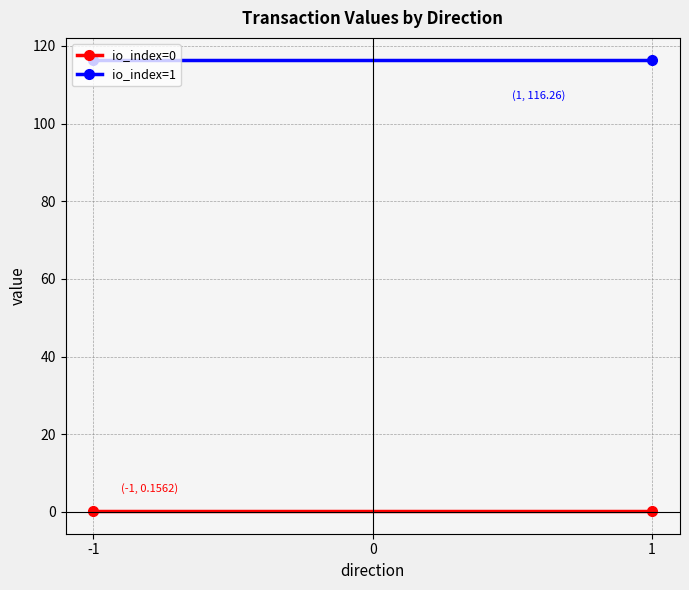

How many lines are shown in the chart?

2